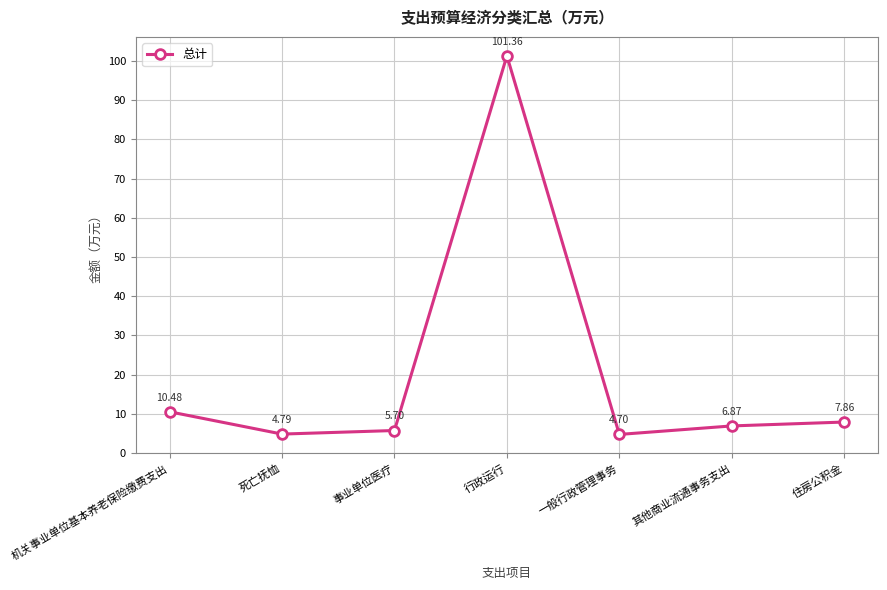

What is the average value?

20.3